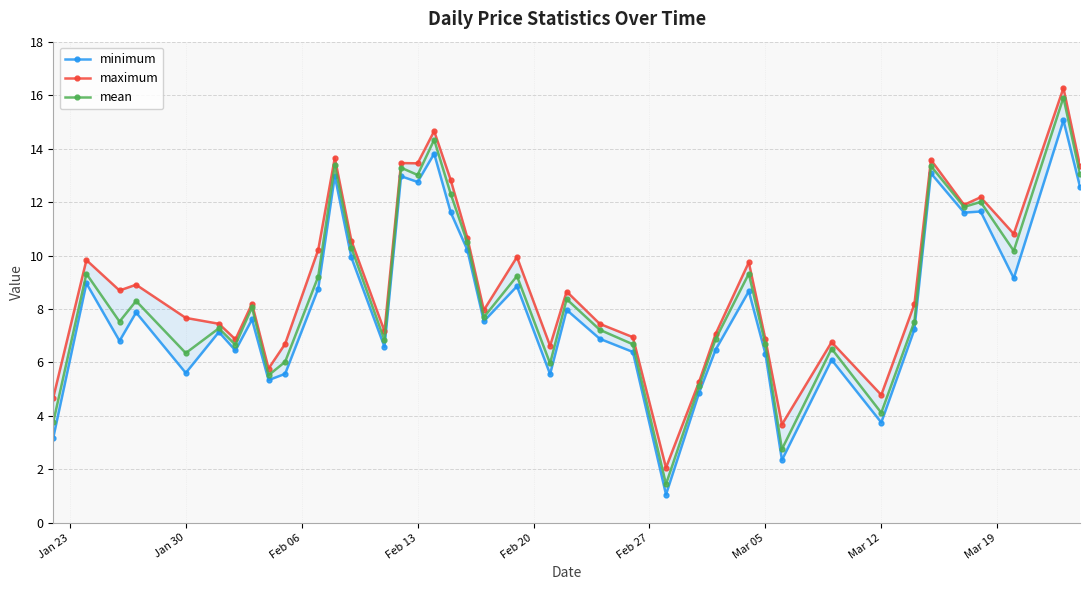

What is the maximum value for mean?

15.9